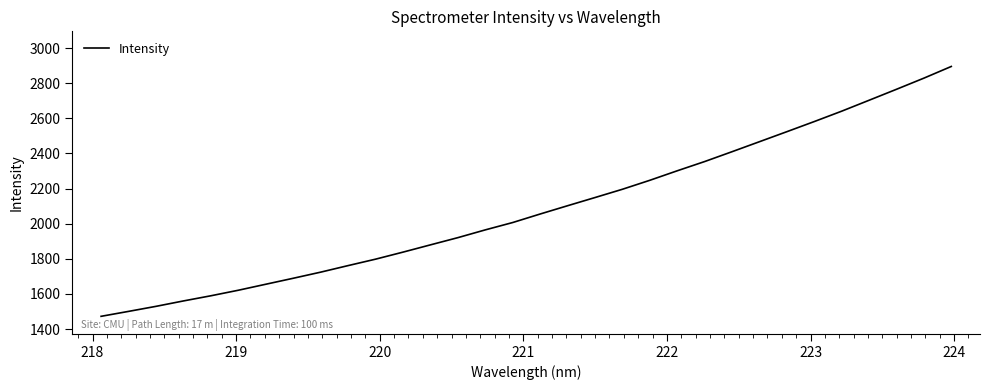

What is the smallest value displayed?

1472.8